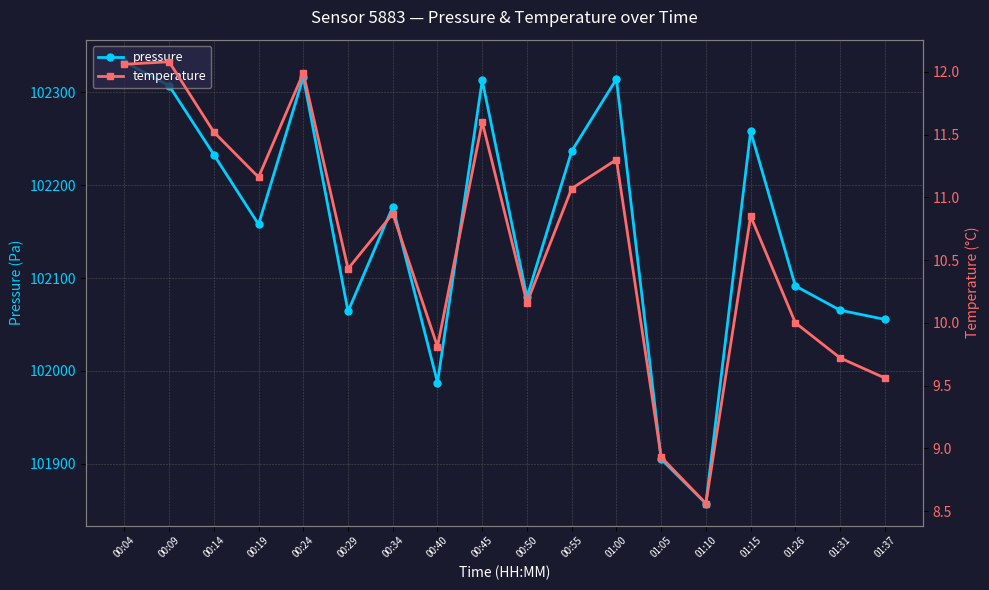

What is the difference between the pressure values at 00:24 and 00:50?

237.1